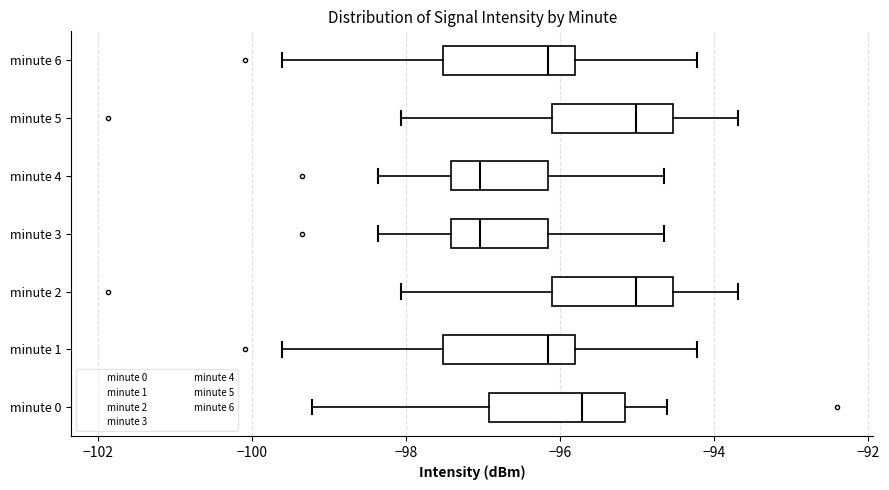

Where does the left whisker of the box for minute 0 end on the x-axis? The values are not printed on the chart, so give them approximately, as read against the axis.

-99.2